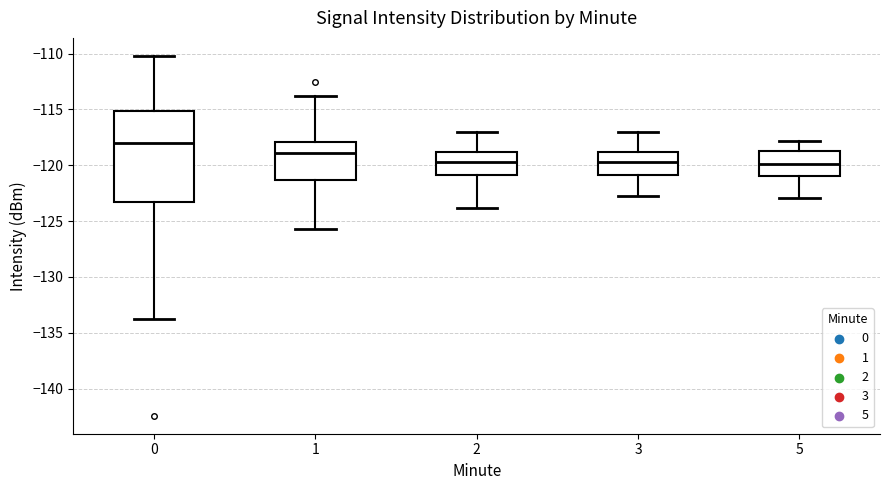

Where does the lower whisker of the box at x = 3 end on the y-axis? The values are not printed on the chart, so give them approximately, as read against the axis.

-123.0